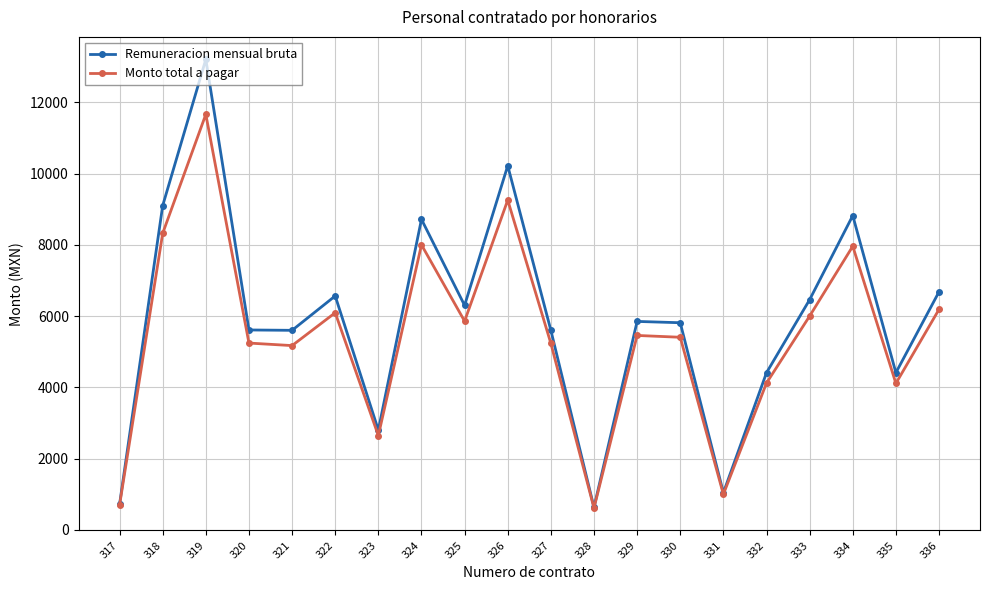

How many data points does each series have?

20